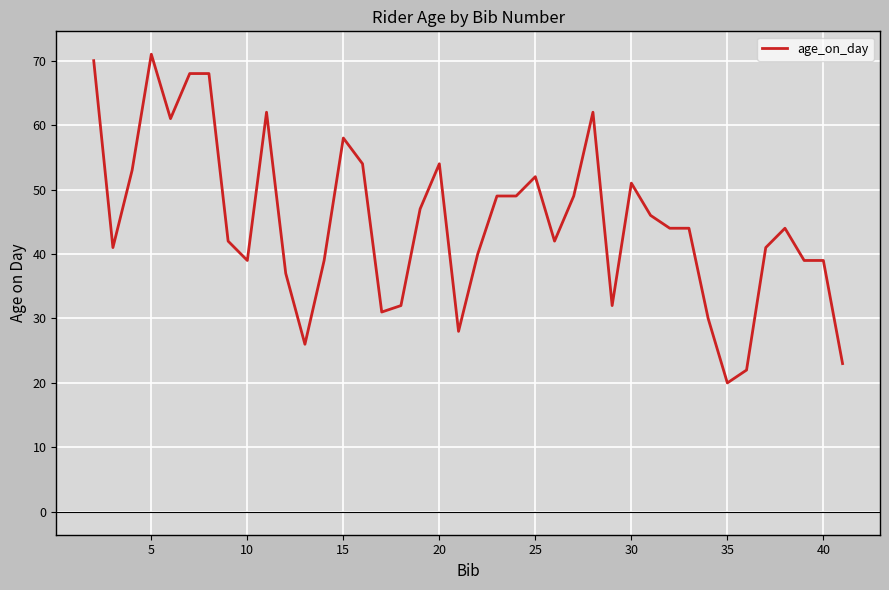

What is the sum of all values?

1799